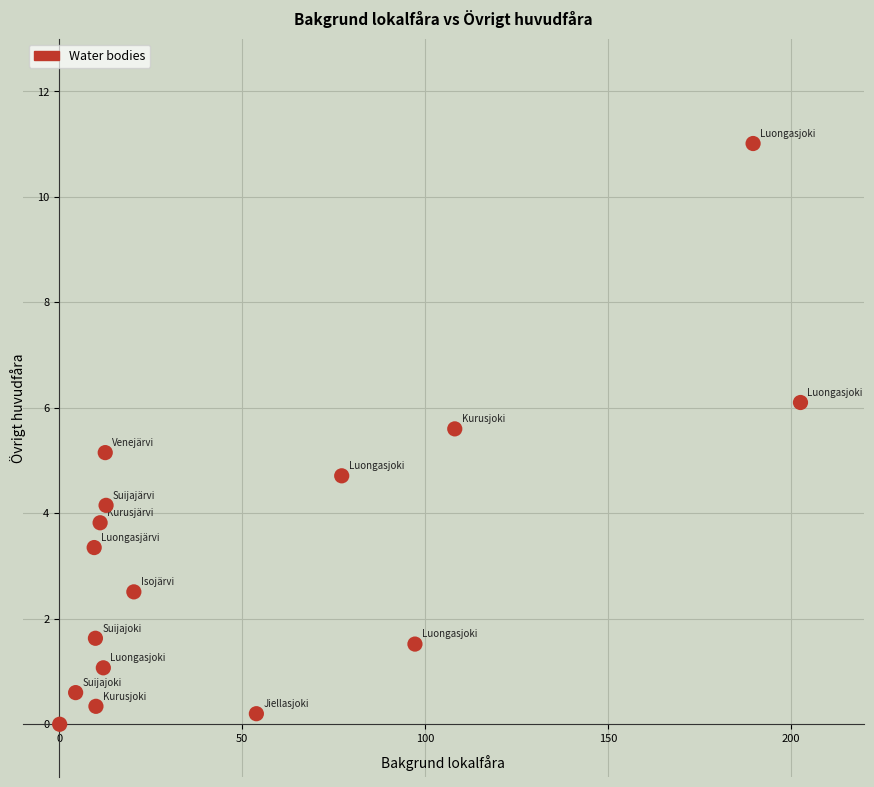

What is the range of X values (max minus min)?

202.4